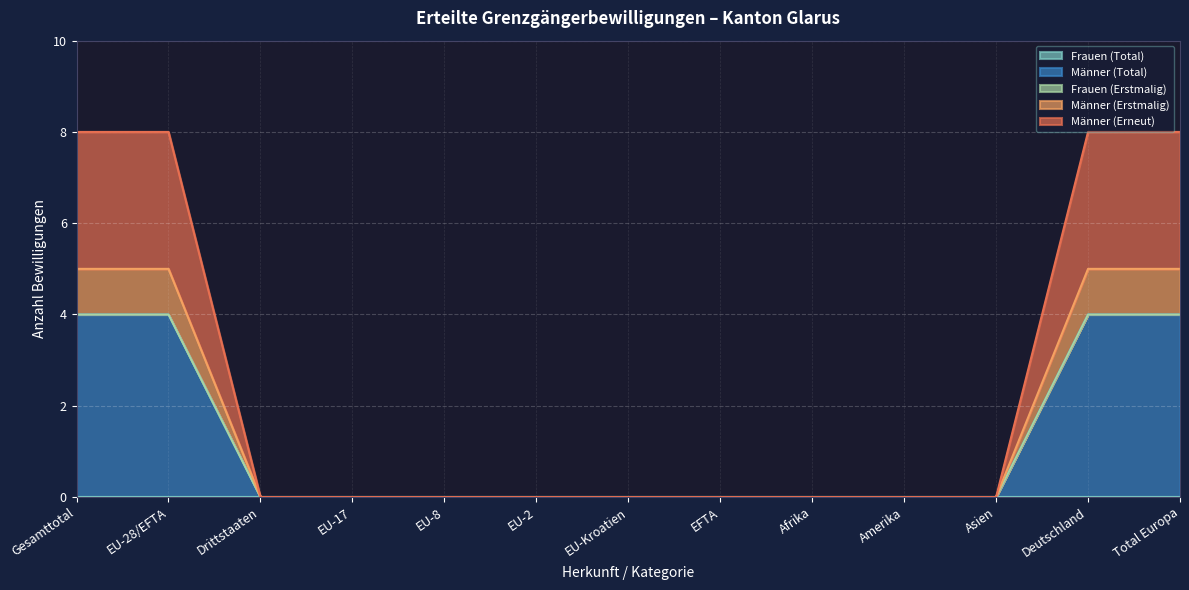

True or false: Männer (Total) has more than 1 interior local peaks.

False